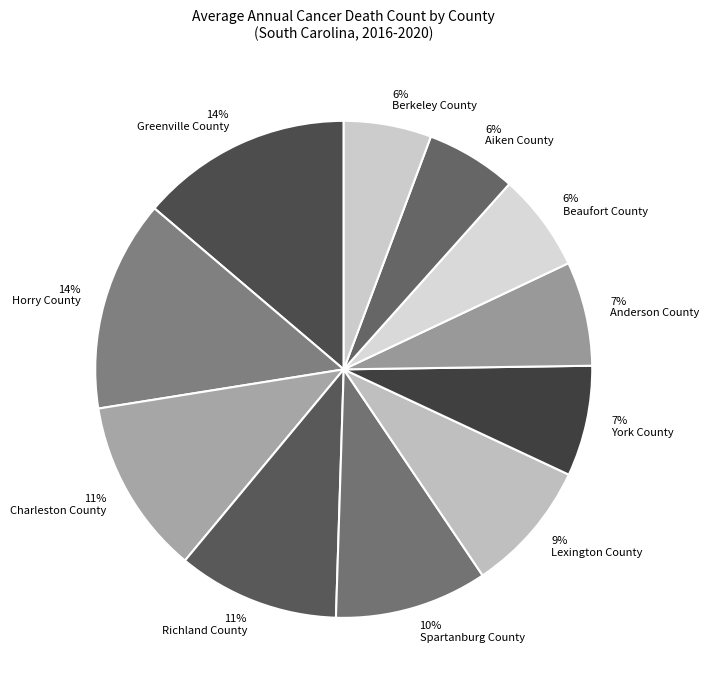

To the nearest percent, what is the average slice percentage?

9%